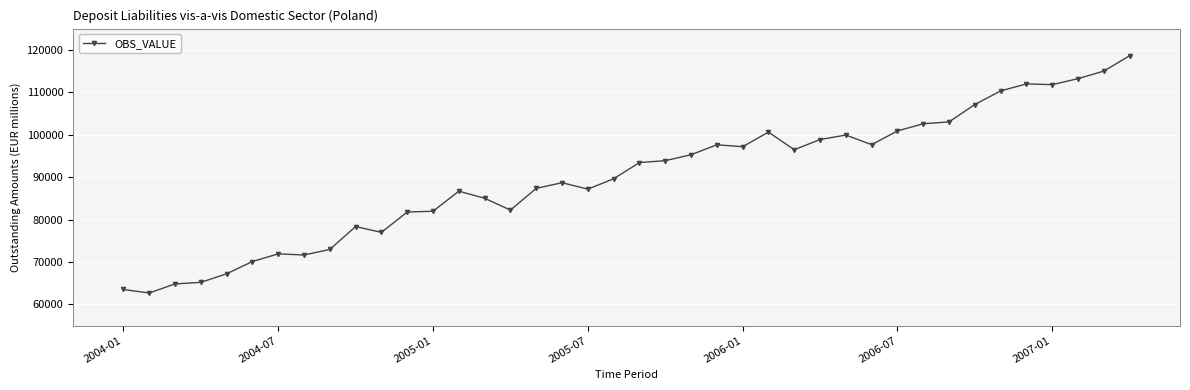

What is the maximum value shown in the chart?

118618.9